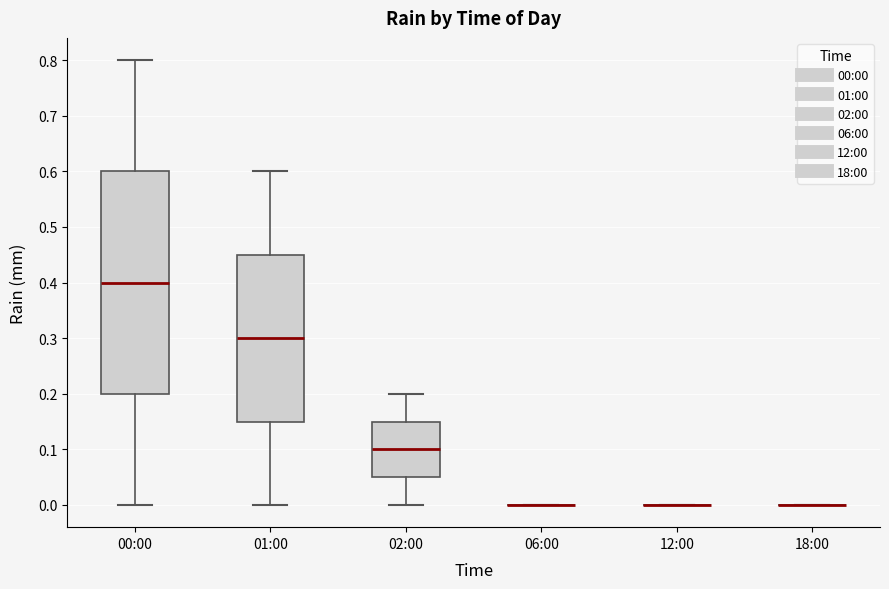

Which box is the tallest, from its lower edge to its upper edge?

00:00